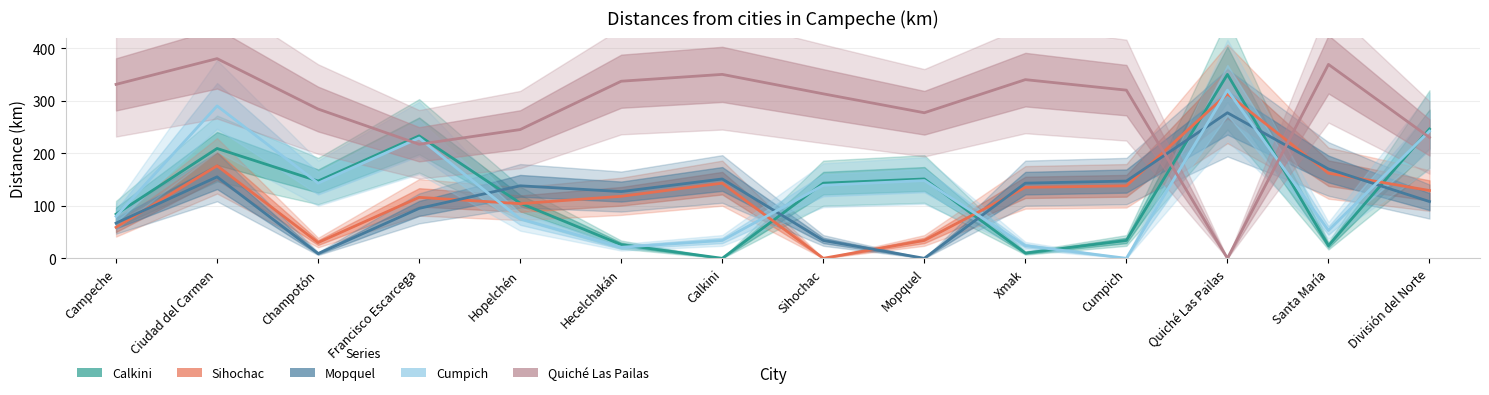

What is the difference between the highest and lowest values at División del Norte?

138